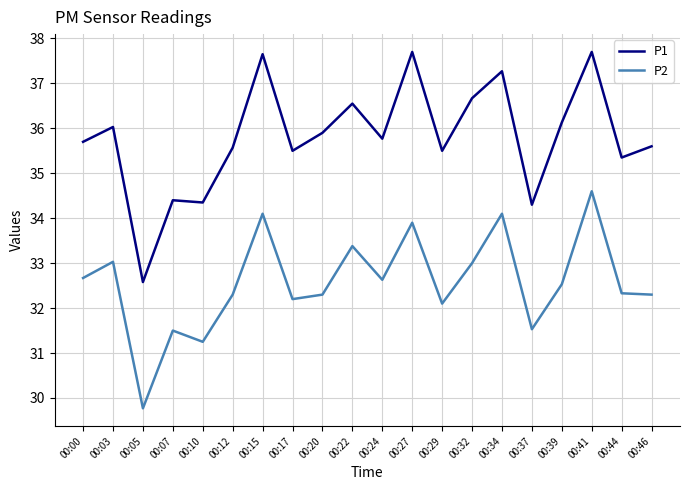

At which category does P1 reach its first local peak?

00:03